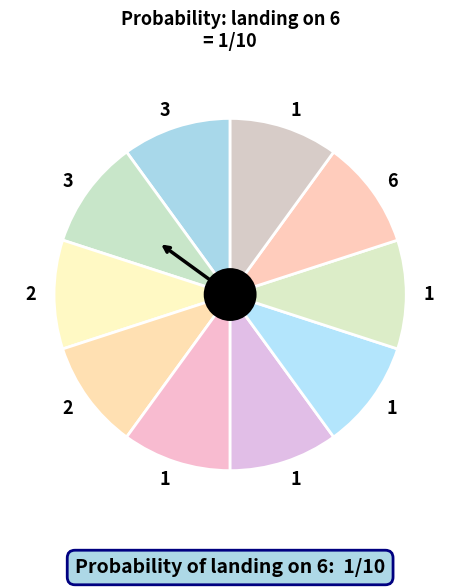

Count the number of slices in the pie.

10